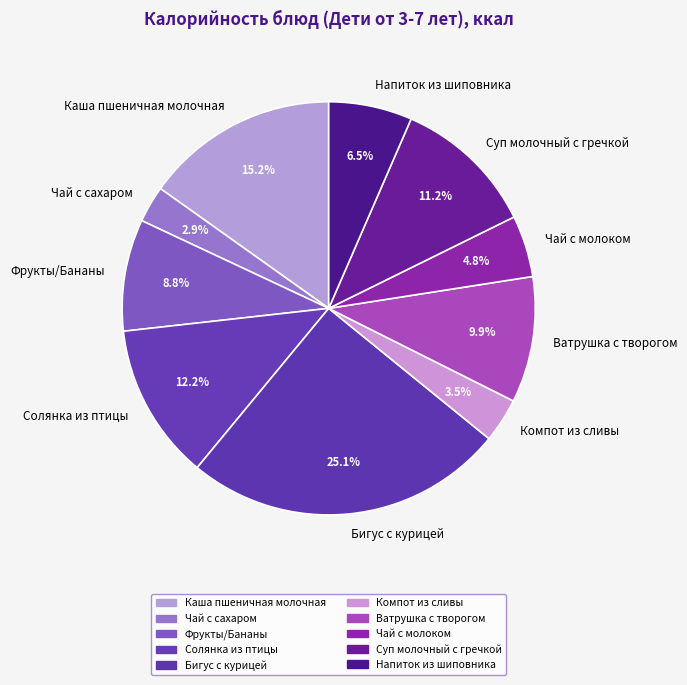

Count the number of slices in the pie.

10